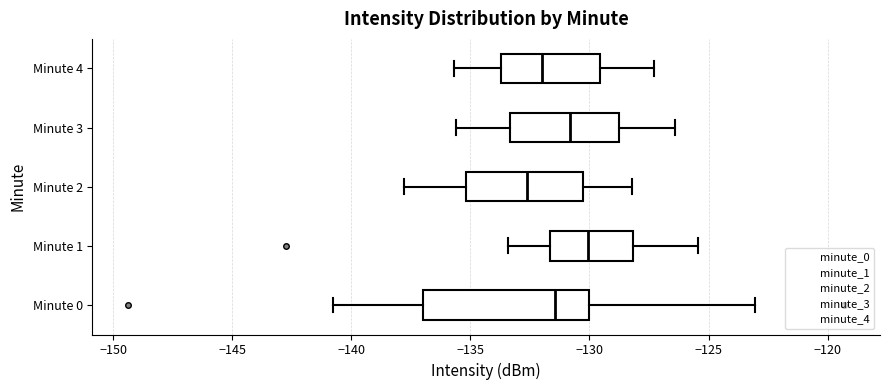

Reading bottom to top, transcribe this box plot: for each box, give where its median line is, the range the box spans, and where its two whiskers end, as read against the x-axis. The values are not printed on the chart, so give them approximately, as read against the axis.

Minute 0: median -131.5, box -137.0 to -130.0, whiskers -141.0 to -123.0
Minute 1: median -130.0, box -131.5 to -128.0, whiskers -133.5 to -125.5
Minute 2: median -132.5, box -135.0 to -130.0, whiskers -138.0 to -128.0
Minute 3: median -131.0, box -133.5 to -128.5, whiskers -135.5 to -126.5
Minute 4: median -132.0, box -133.5 to -129.5, whiskers -135.5 to -127.5